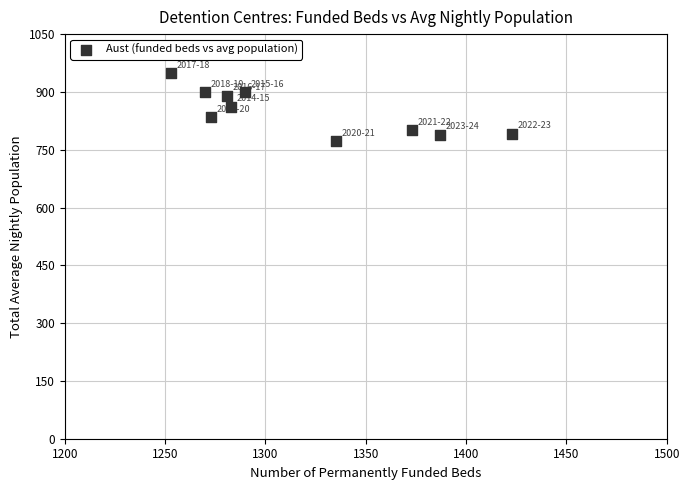

What is the range of X values (max minus min)?

170.0